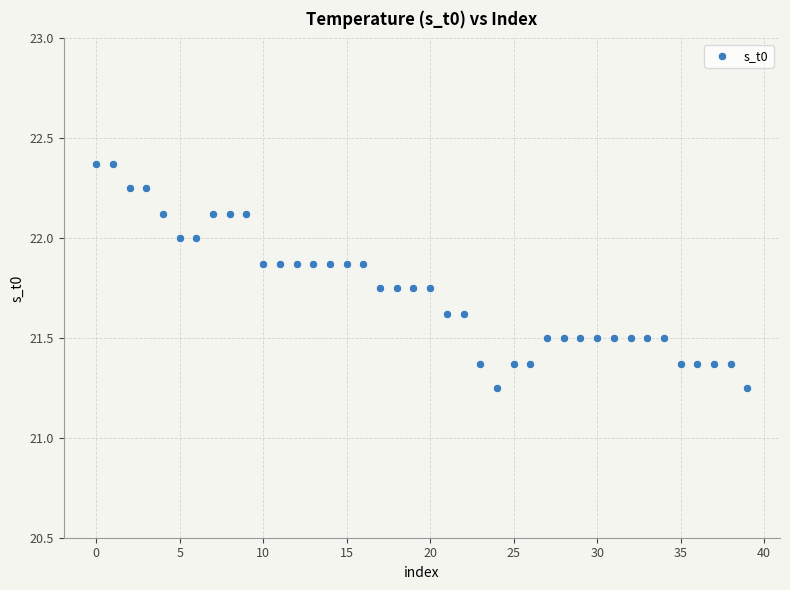

What is the range of Y values (max minus min)?

1.1